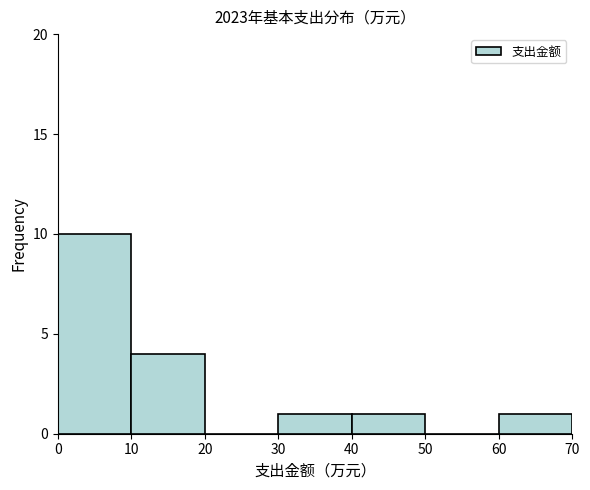

Reading left to right, transcribe this chart: for each bar, give the range it covers on the x-axis and its height. The values are not printed on the chart, so give them approximately, as read against the axis.

0 to 10: 10
10 to 20: 4
20 to 30: 0
30 to 40: 1
40 to 50: 1
50 to 60: 0
60 to 70: 1